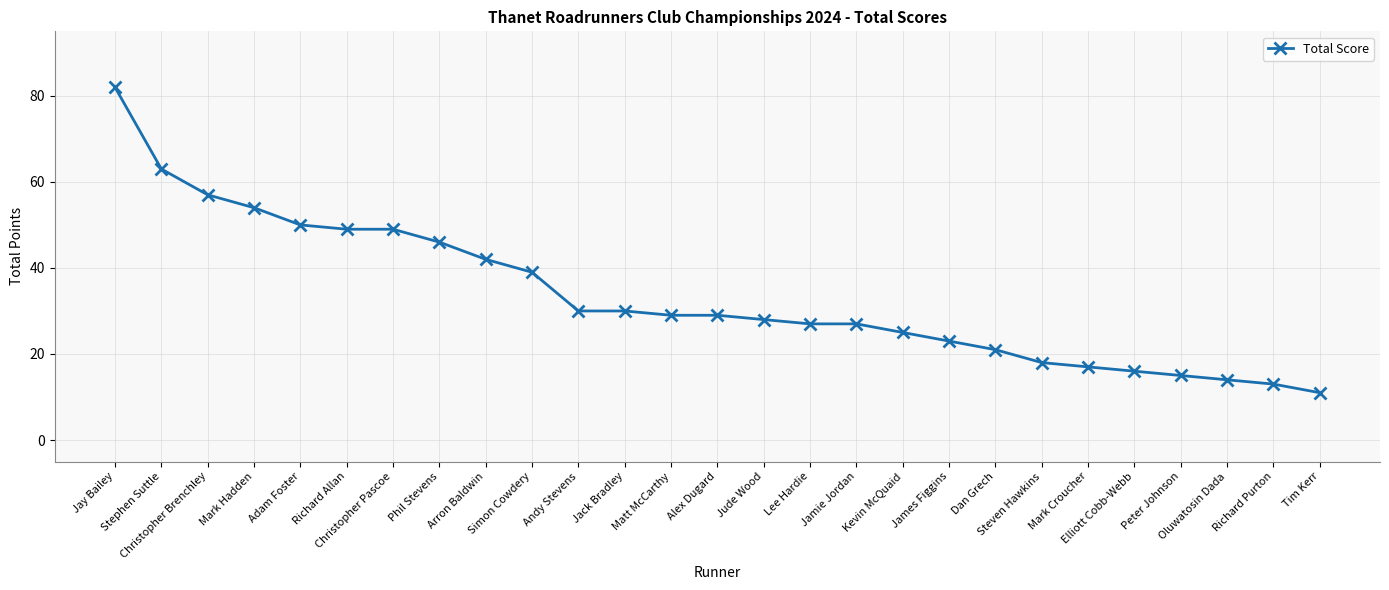

What is the difference between the values at Arron Baldwin and Mark Hadden?

12